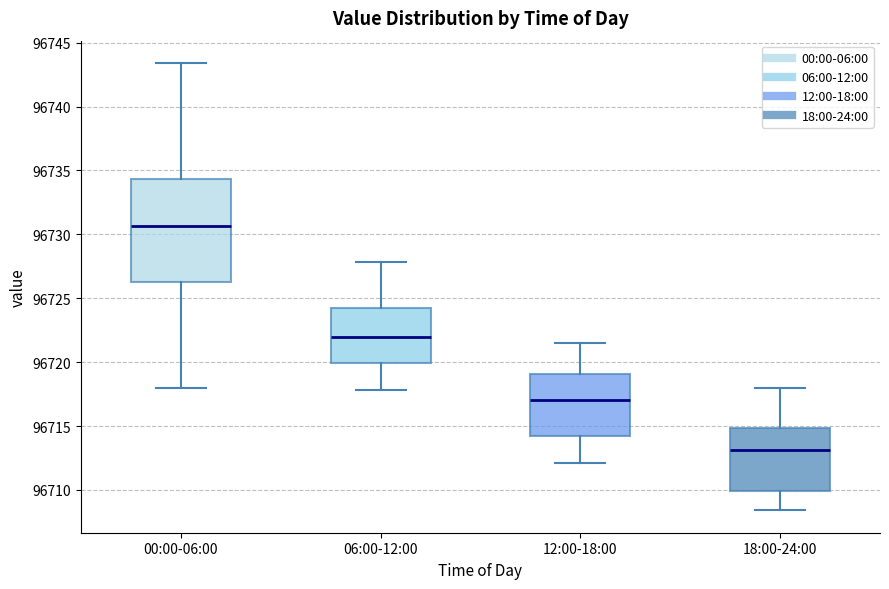

Which box's median line is the highest?

00:00-06:00